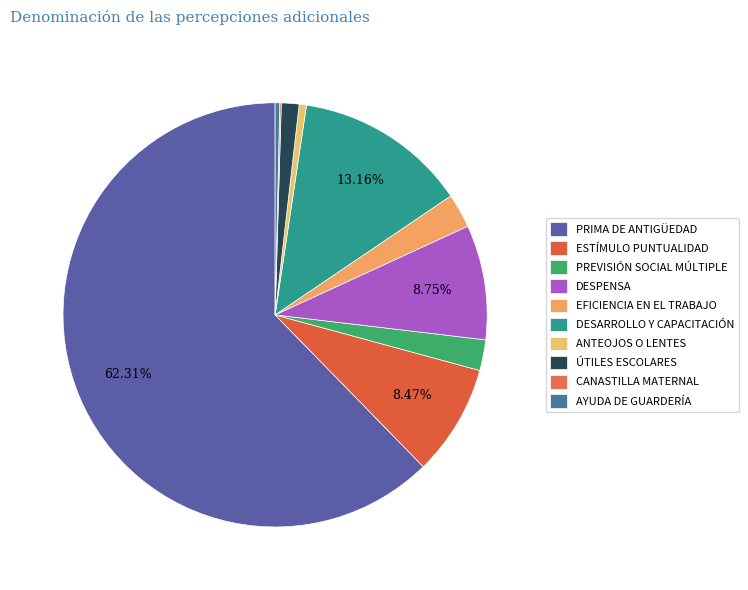

Does PRIMA DE ANTIGÜEDAD represent more than half of the total?

Yes